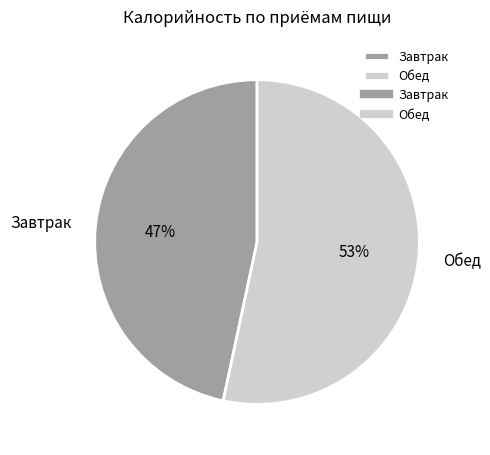

Combined, do Завтрак and Обед account for over 50%?

Yes